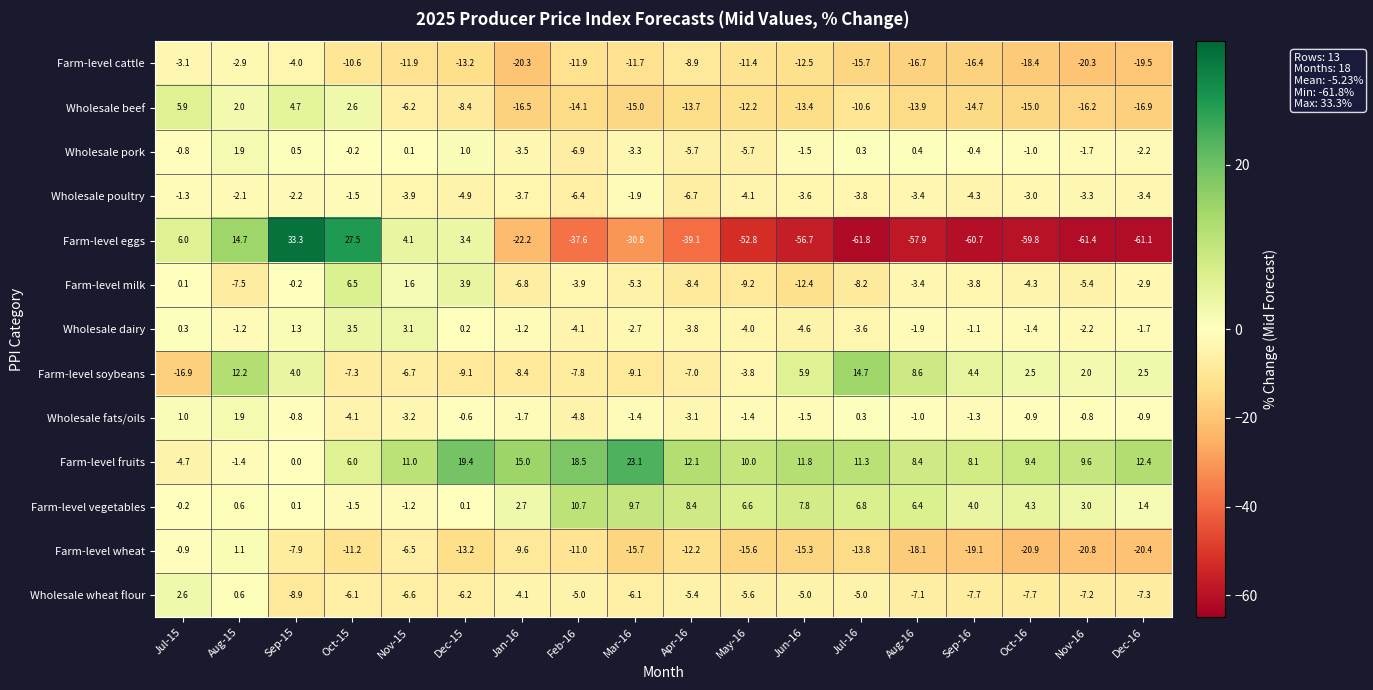

What is the difference between the maximum and second lowest values in the Farm-level fruits series?

24.5